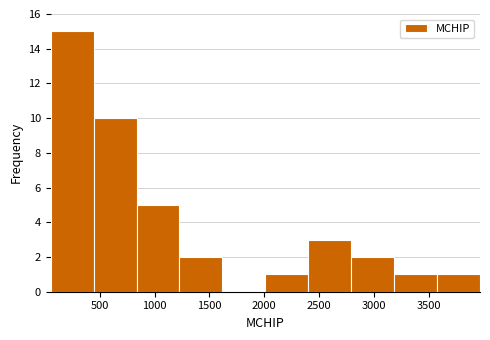

Which range on the x-axis has the tallest bar?

50 to 450